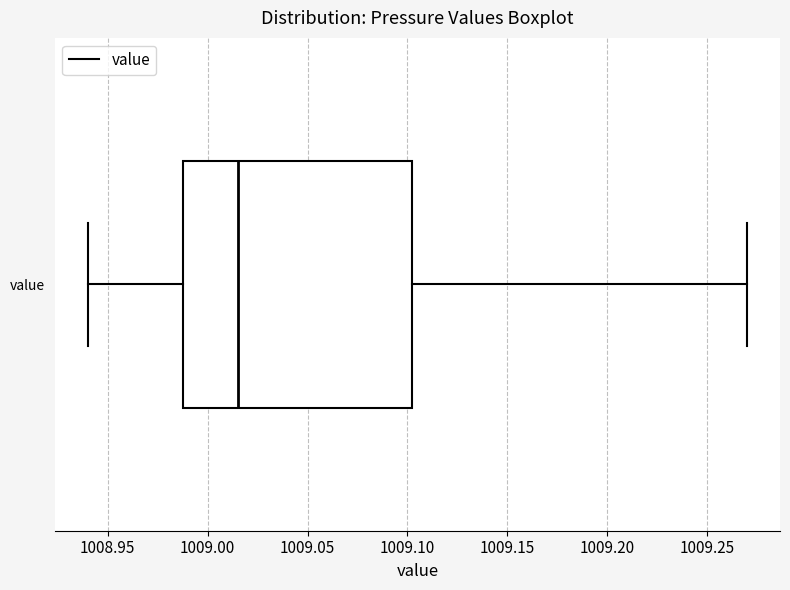

Where does the median line of the box for value sit on the x-axis? The values are not printed on the chart, so give them approximately, as read against the axis.

1009.015